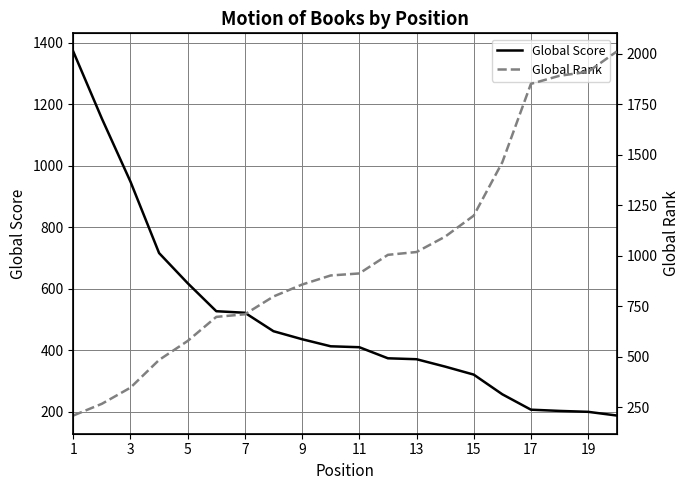

What is the total value across all series at 11?

1224